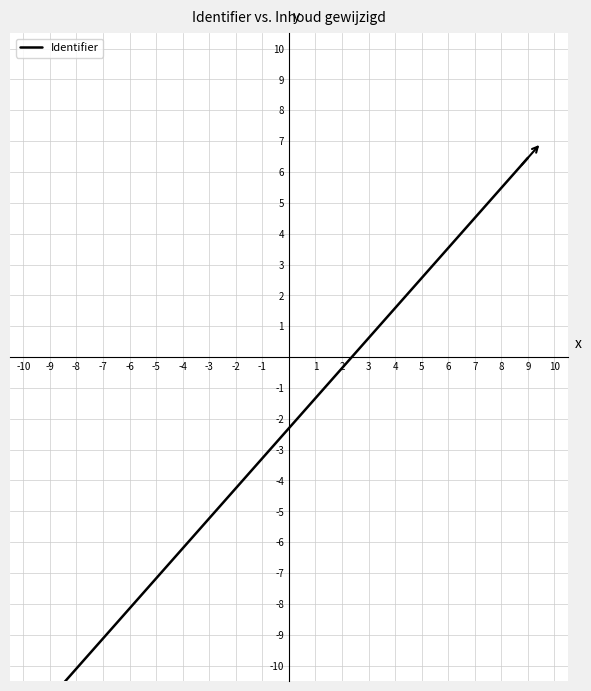

List the labels in order of value, largest first.

9, -9